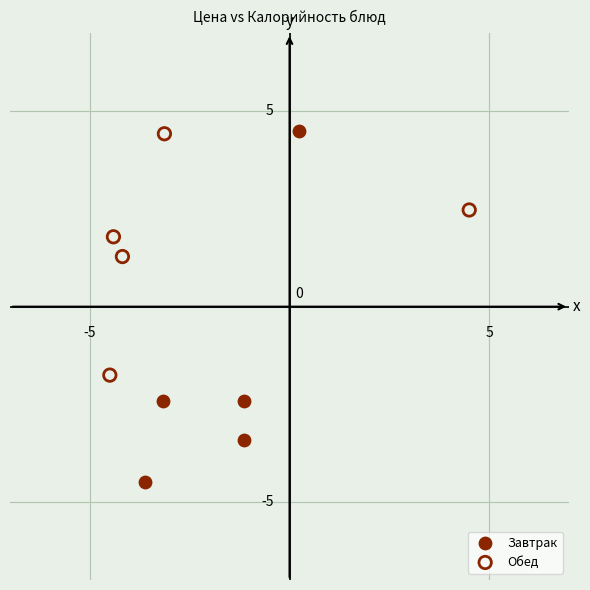

Which series contains the lowest Y value?

Завтрак